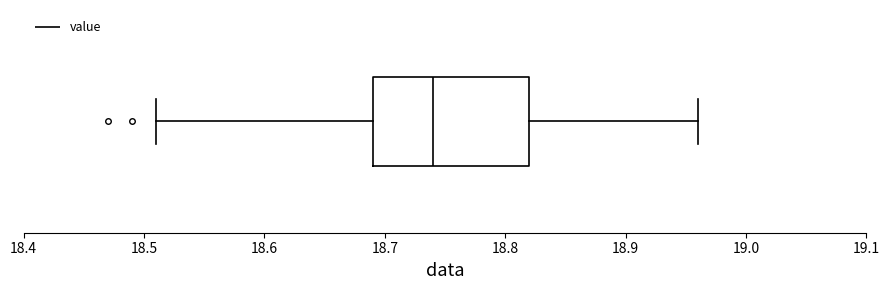

Read this box plot against the x-axis: the position of the median line, the range covered by the box, and the ends of both whiskers. The values are not printed on the chart, so give them approximately, as read against the axis.

median 18.74, box 18.69 to 18.82, whiskers 18.51 to 18.96